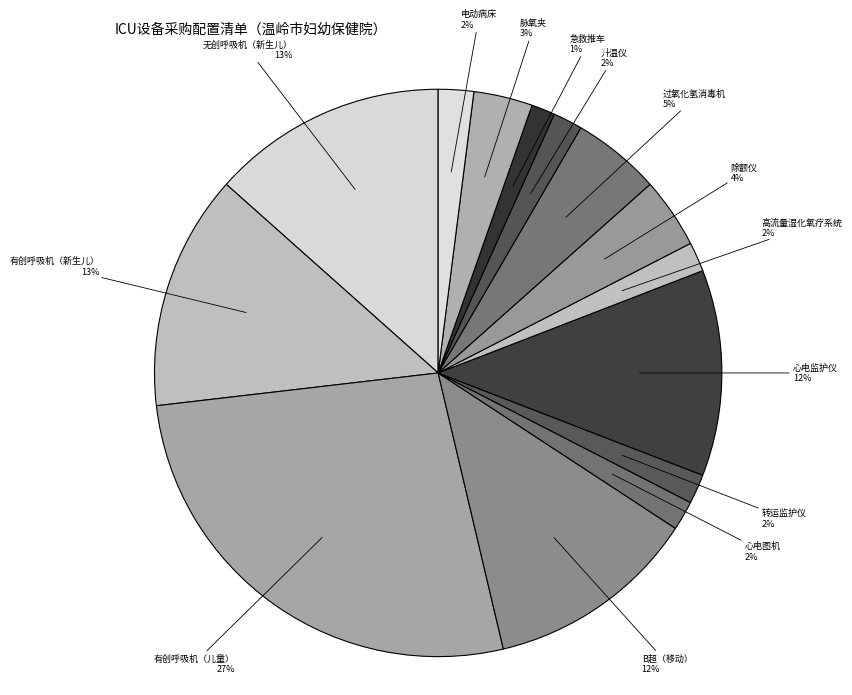

How many slices are in this pie chart?

14